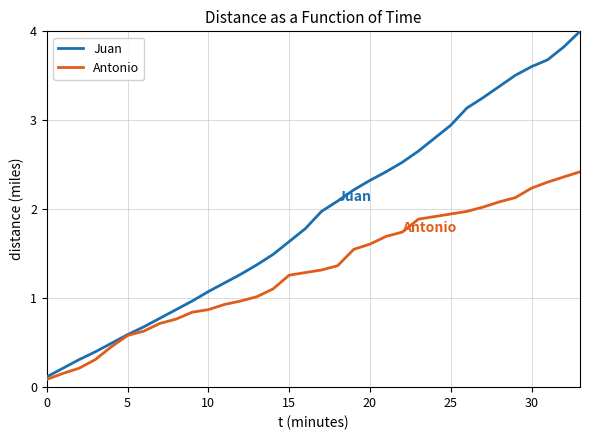

Rank the series by their maximum value, from highest to lowest.

Juan, Antonio